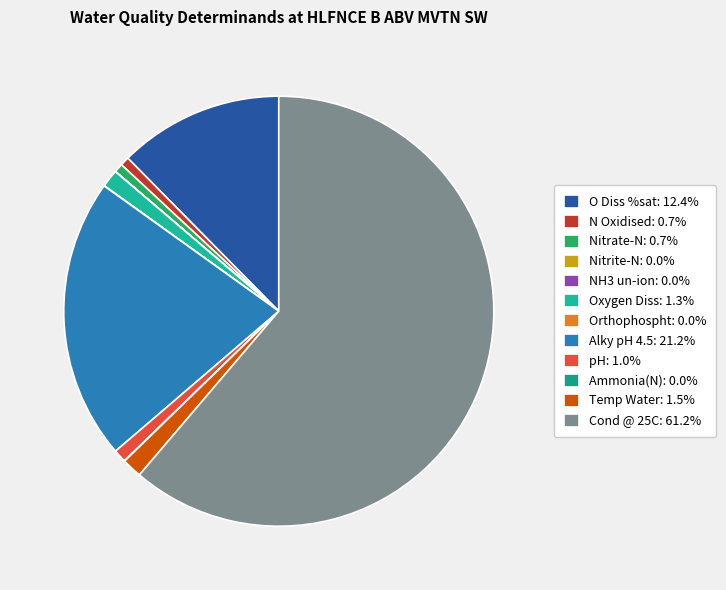

Which category has the smallest portion of the pie?

NH3 un-ion